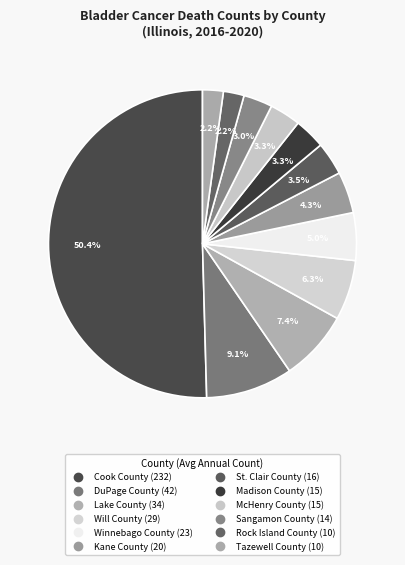

Between Madison County and Sangamon County, which is larger?

Madison County